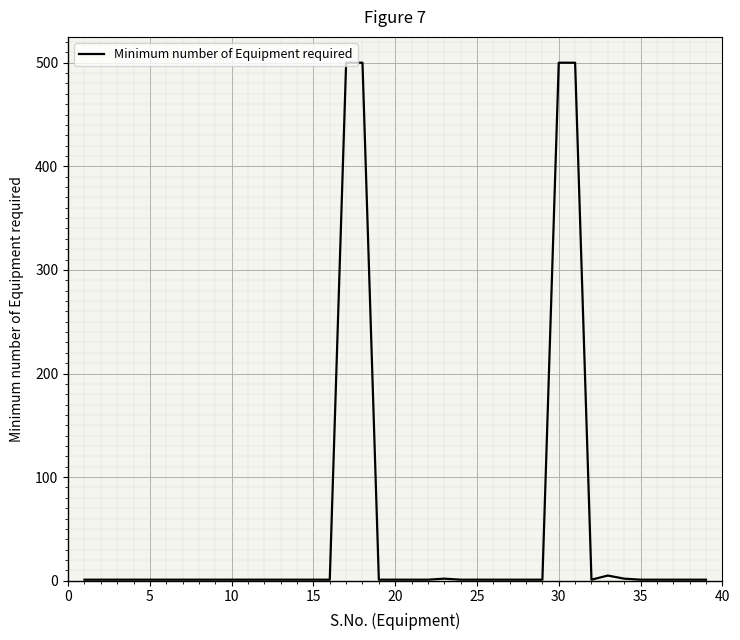

What is the maximum value shown in the chart?

500